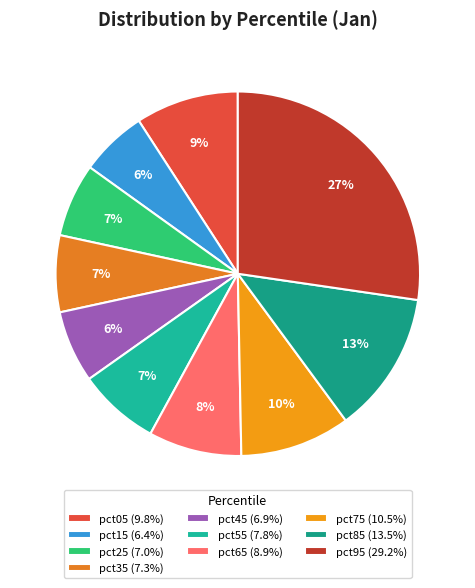

Rank the categories by value from lowest to highest.

pct15, pct45, pct25, pct35, pct55, pct65, pct05, pct75, pct85, pct95